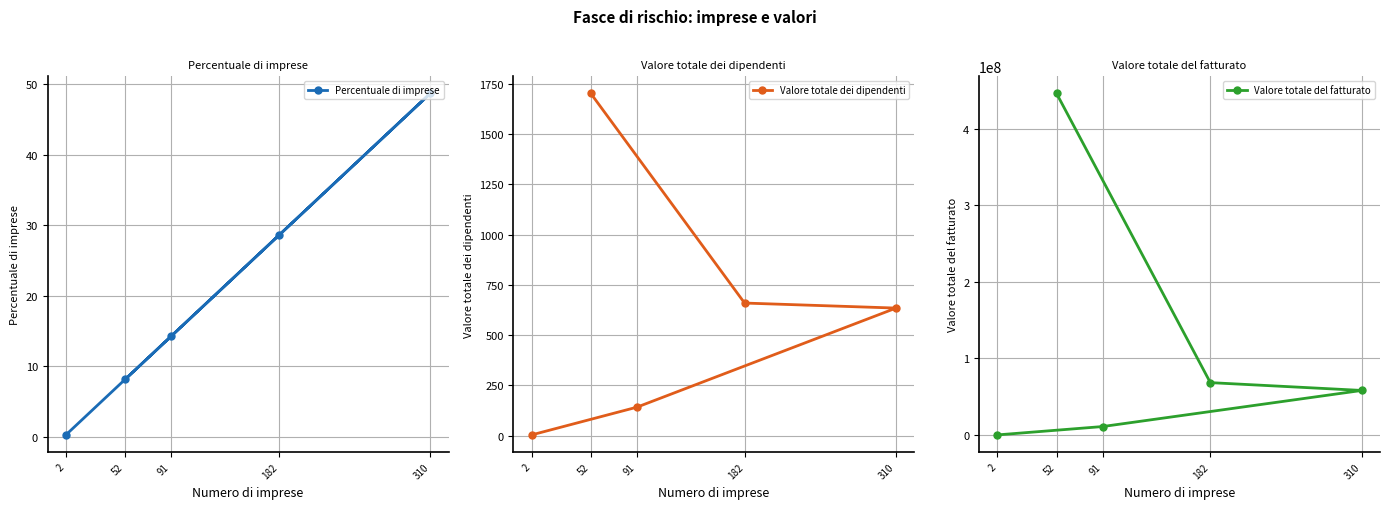

What is the difference between the highest and lowest values at 310?

58150750.3